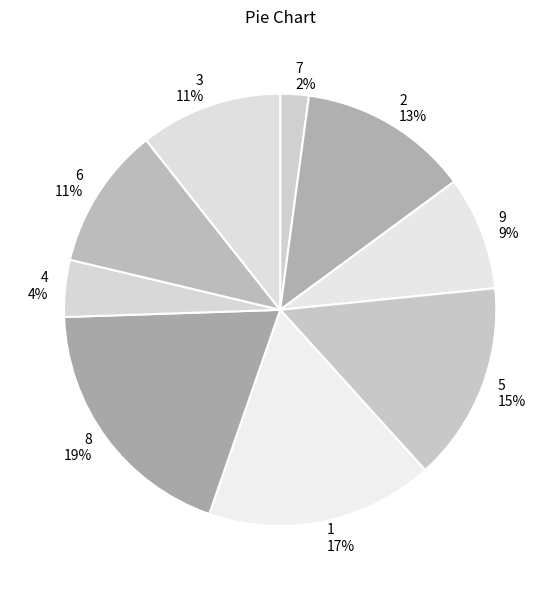

What is the ratio of the value at 3 to the value at 2?

0.8